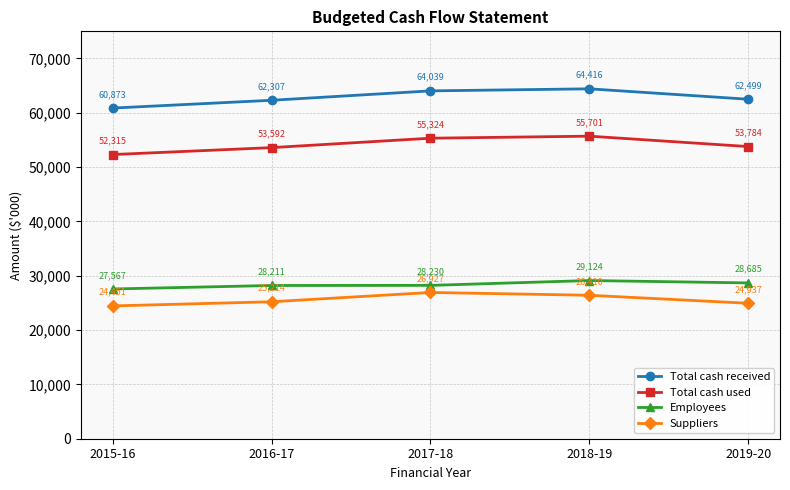

Does the chart display data point markers on the line(s)?

Yes